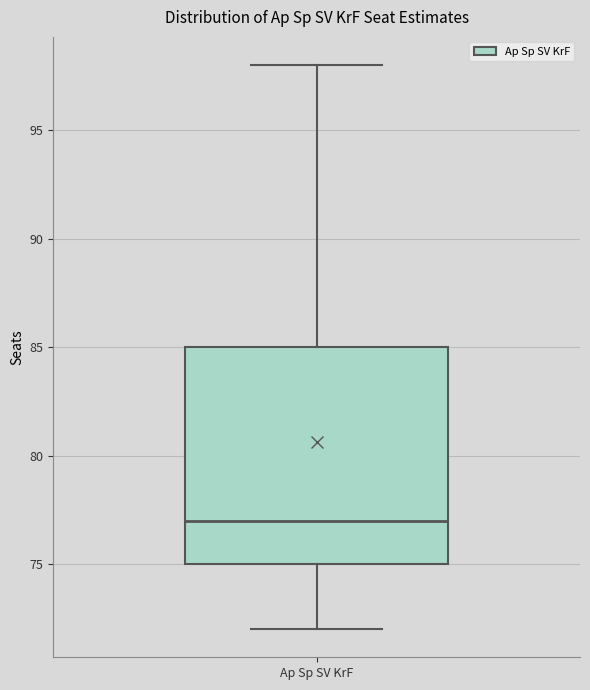

Read this box plot against the y-axis: the position of the median line, the range covered by the box, and the ends of both whiskers. The values are not printed on the chart, so give them approximately, as read against the axis.

median 77, box 75 to 85, whiskers 72 to 98